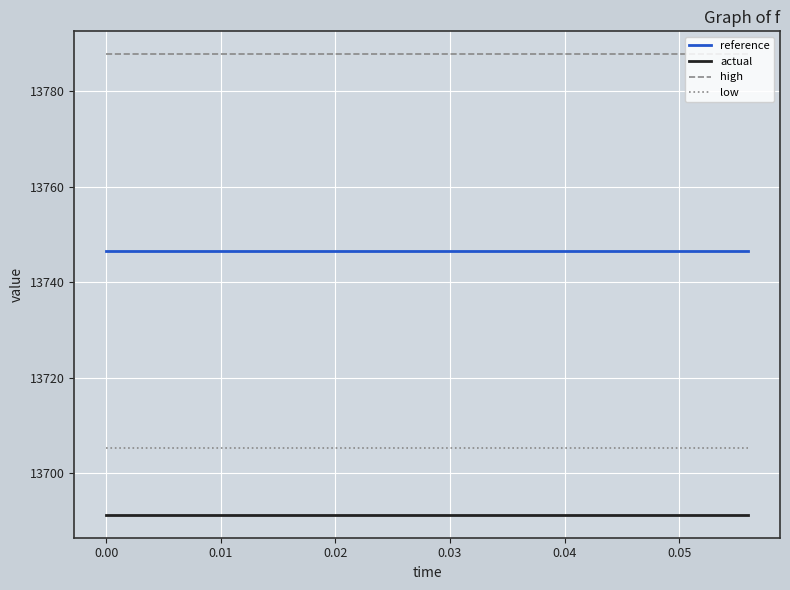

What is the minimum value for reference?

13746.4